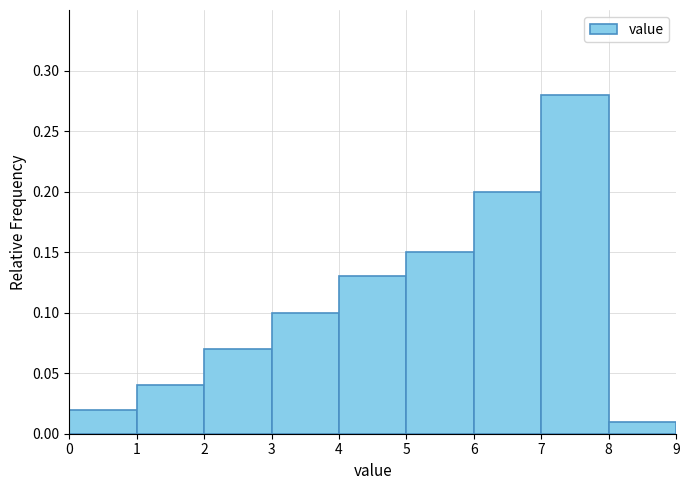

Over which range of the x-axis is the bar tallest?

7 to 8